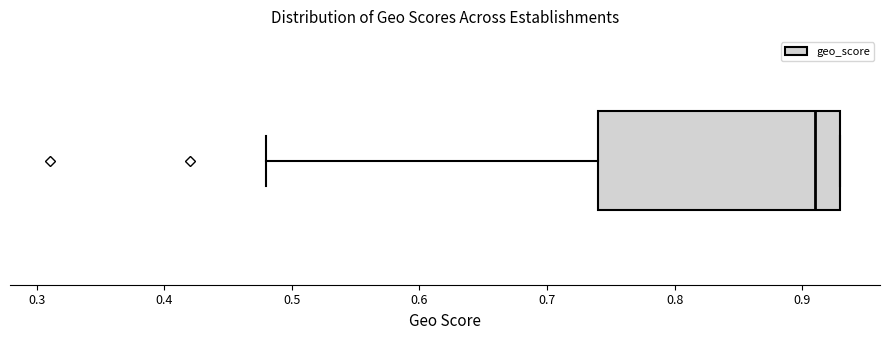

Where is the right edge of the box on the x-axis? The values are not printed on the chart, so give them approximately, as read against the axis.

0.93